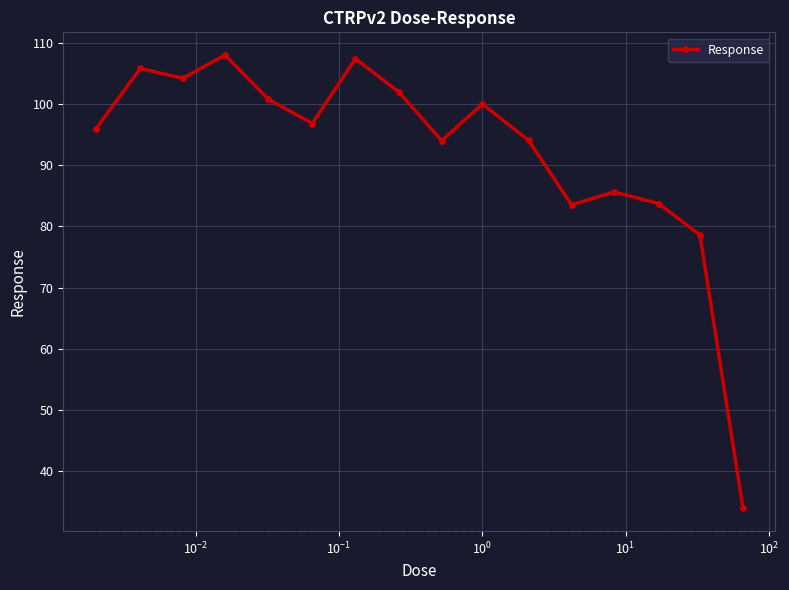

What is the value of the 3rd point from the left?

104.2